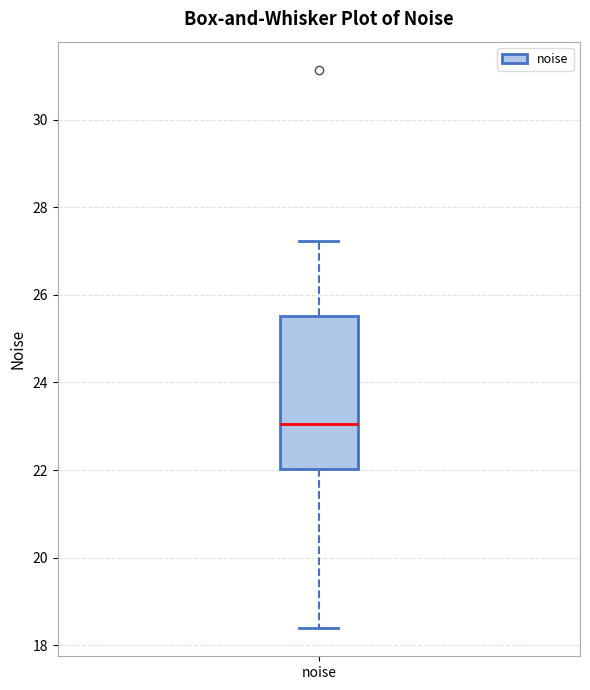

Where does the upper whisker of the box for noise end on the y-axis? The values are not printed on the chart, so give them approximately, as read against the axis.

27.2